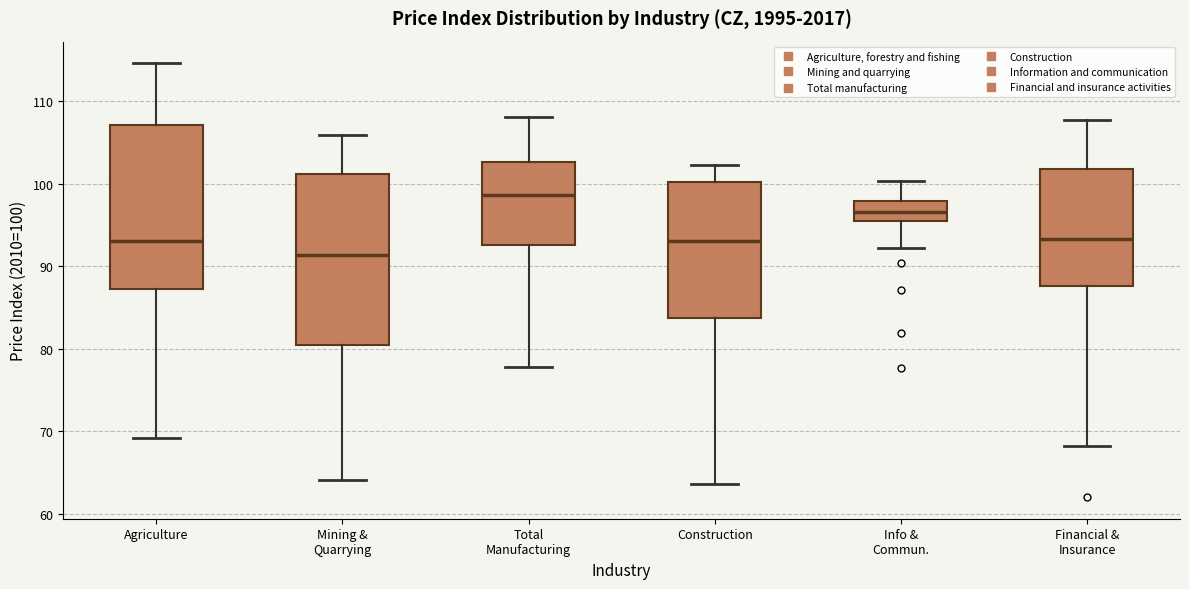

Reading left to right, read every box against the y-axis: the position of its median line, the range the box covers, and the ends of its whiskers. The values are not printed on the chart, so give them approximately, as read against the axis.

Agriculture: median 93, box 87 to 107, whiskers 69 to 115
Mining & Quarrying: median 91, box 81 to 101, whiskers 64 to 106
Total Manufacturing: median 99, box 93 to 103, whiskers 78 to 108
Construction: median 93, box 84 to 100, whiskers 64 to 102
Info & Commun.: median 97, box 96 to 98, whiskers 92 to 100
Financial & Insurance: median 93, box 88 to 102, whiskers 68 to 108